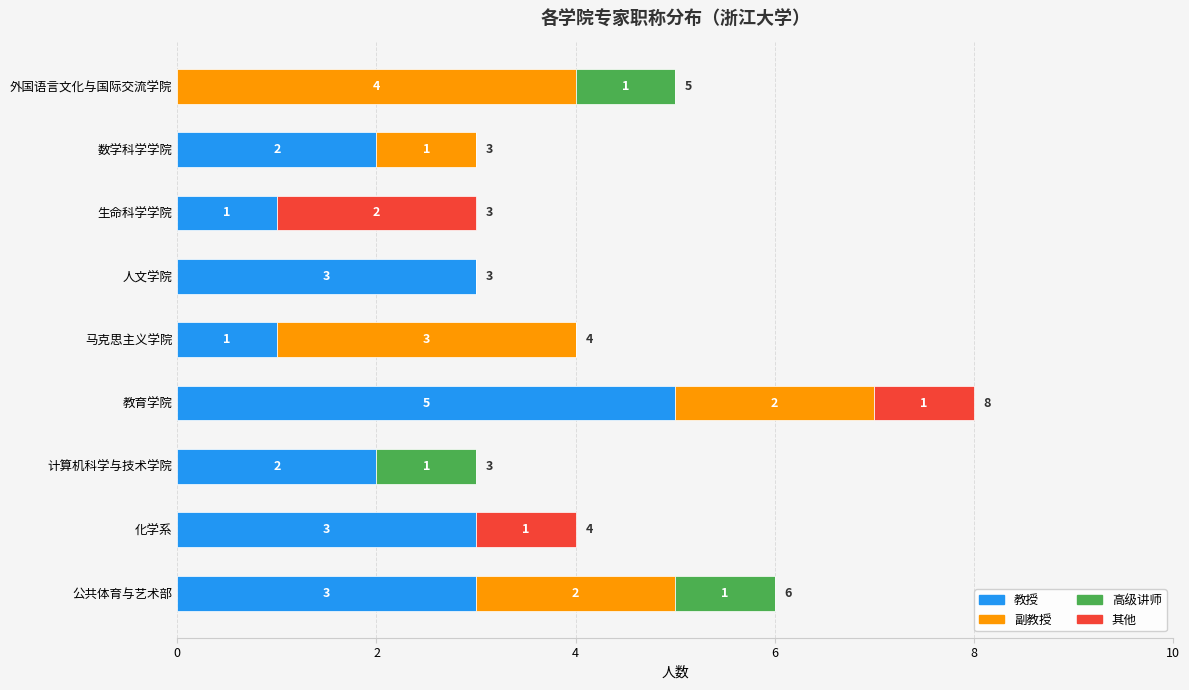

True or false: 教授 has a value of 1 at 马克思主义学院.

True